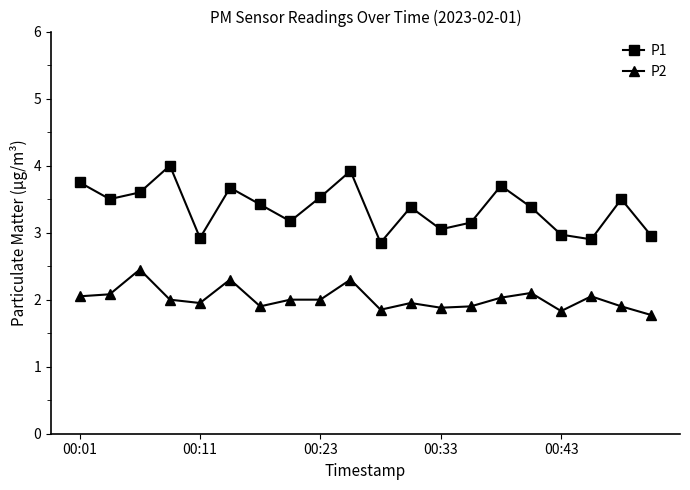

Which series has the widest spread of values?

P1